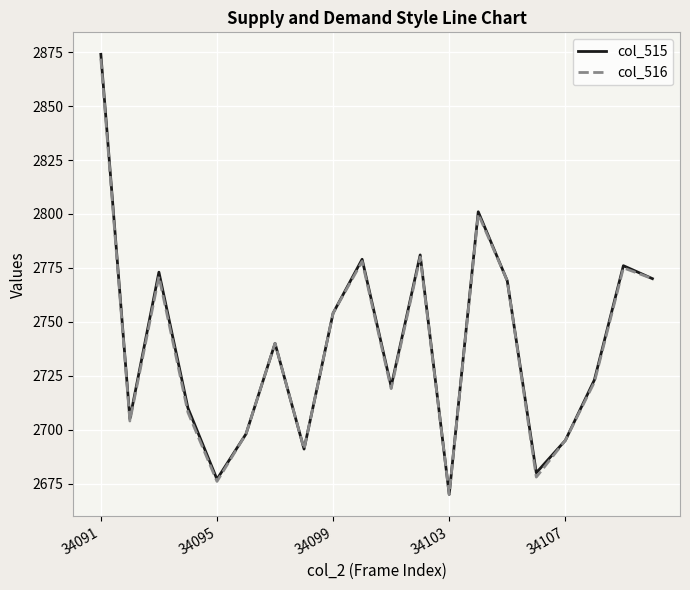

What is the minimum value for col_516?

2670